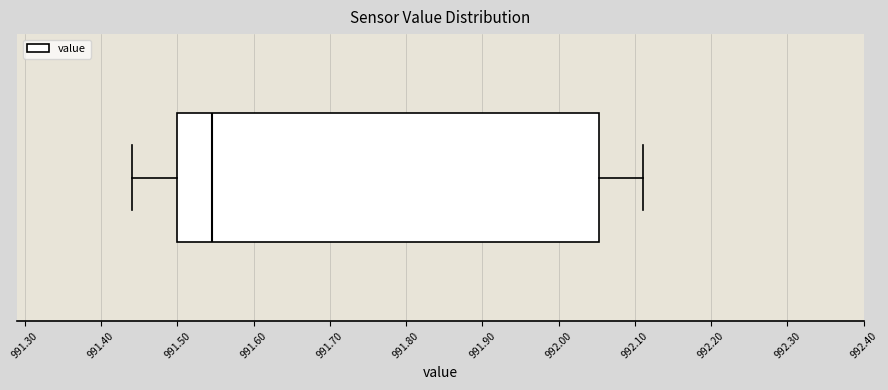

Read this box plot against the x-axis: the position of the median line, the range covered by the box, and the ends of both whiskers. The values are not printed on the chart, so give them approximately, as read against the axis.

median 991.55, box 991.50 to 992.05, whiskers 991.44 to 992.11